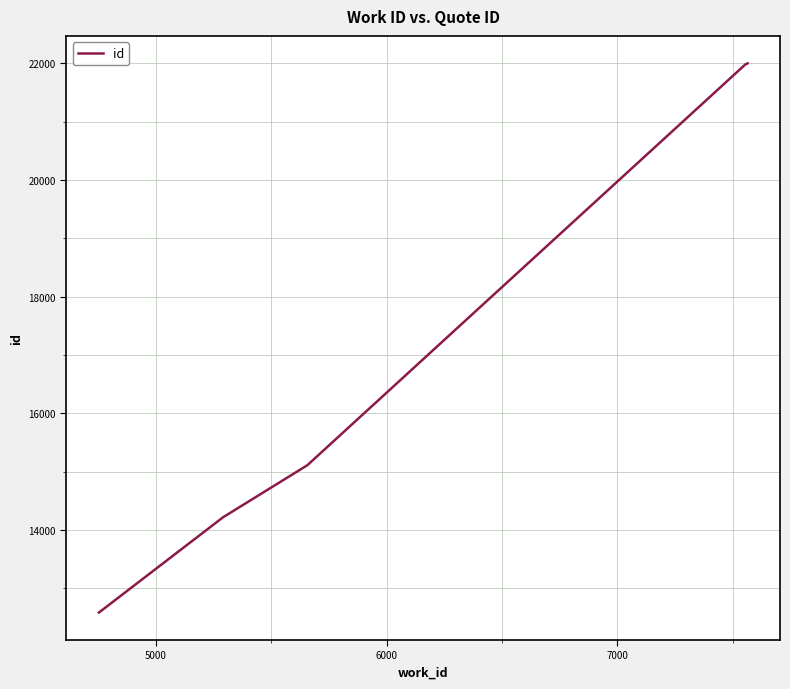

What is the average value?

17178